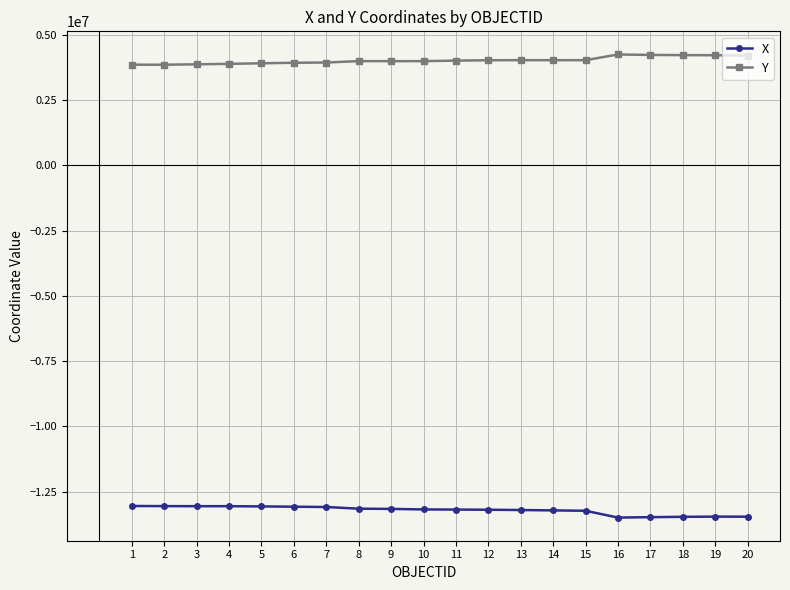

Which series has the largest total across all categories?

Y